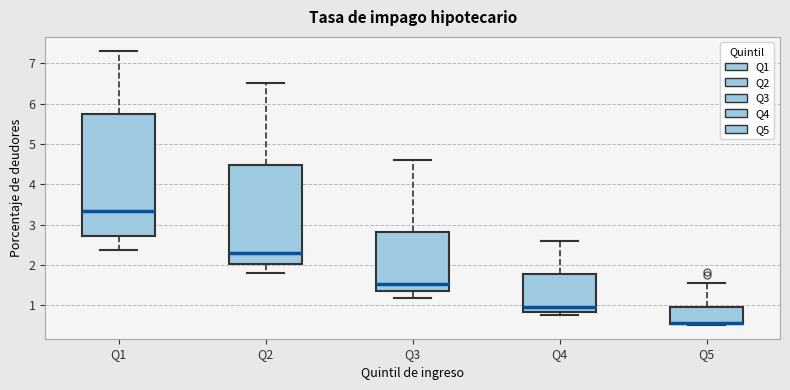

Reading left to right, transcribe this box plot: for each box, give where its median line is, the range the box spans, and where its two whiskers end, as read against the y-axis. The values are not printed on the chart, so give them approximately, as read against the axis.

Q1: median 3.3, box 2.7 to 5.7, whiskers 2.4 to 7.3
Q2: median 2.3, box 2.0 to 4.5, whiskers 1.8 to 6.5
Q3: median 1.5, box 1.4 to 2.8, whiskers 1.2 to 4.6
Q4: median 0.9, box 0.8 to 1.8, whiskers 0.7 to 2.6
Q5: median 0.6, box 0.5 to 0.9, whiskers 0.5 to 1.5